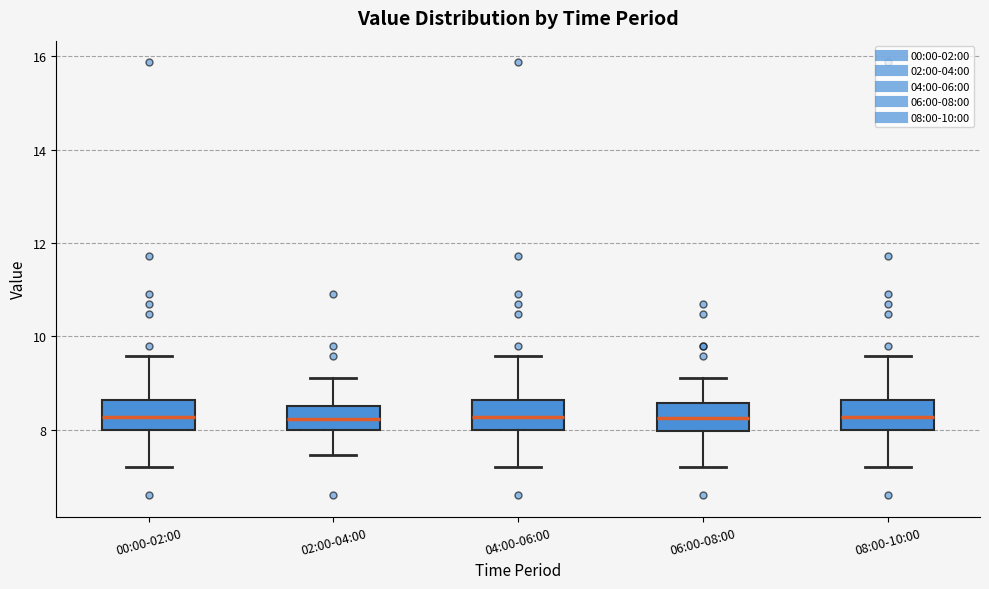

Reading left to right, transcribe this box plot: for each box, give where its median line is, the range the box spans, and where its two whiskers end, as read against the y-axis. The values are not printed on the chart, so give them approximately, as read against the axis.

00:00-02:00: median 8.2, box 8.0 to 8.6, whiskers 7.2 to 9.6
02:00-04:00: median 8.2, box 8.0 to 8.6, whiskers 7.4 to 9.2
04:00-06:00: median 8.2, box 8.0 to 8.6, whiskers 7.2 to 9.6
06:00-08:00: median 8.2, box 8.0 to 8.6, whiskers 7.2 to 9.2
08:00-10:00: median 8.2, box 8.0 to 8.6, whiskers 7.2 to 9.6